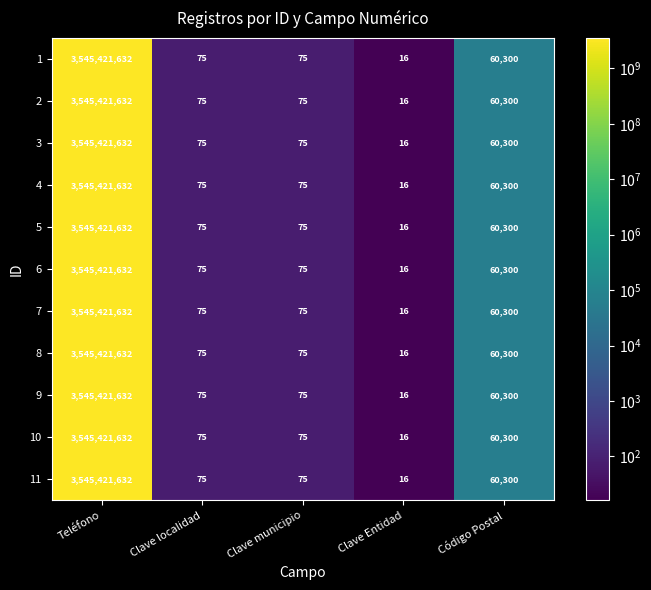

What is the difference between the maximum and minimum values in the 5 series?

3545421616